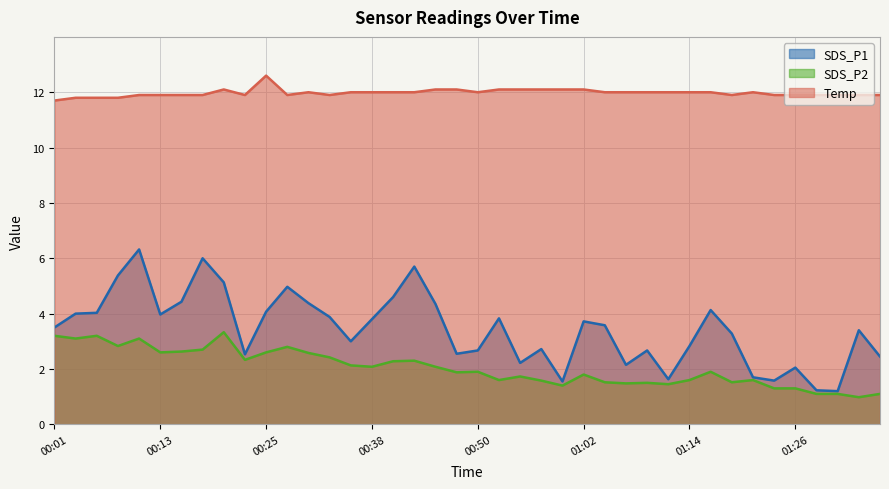

What is the label of the 39th point from the left?

01:33